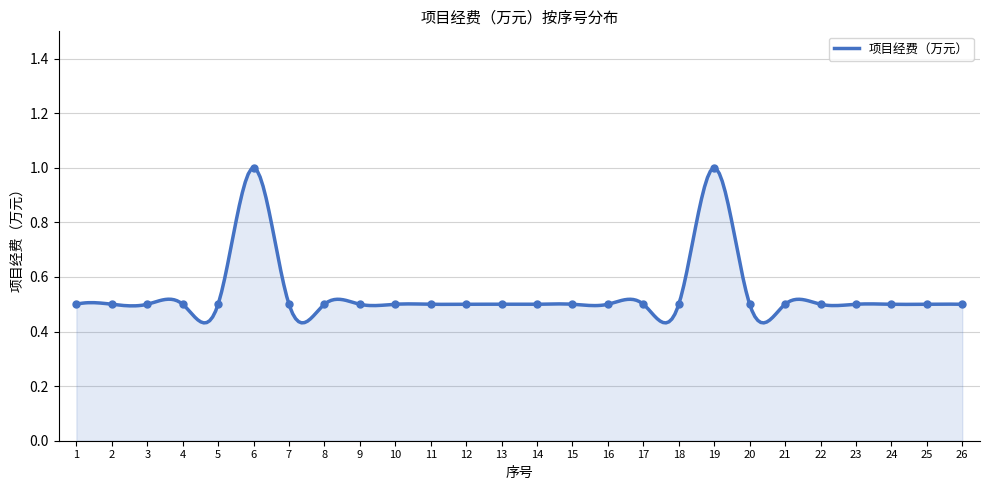

How many lines are shown in the chart?

1